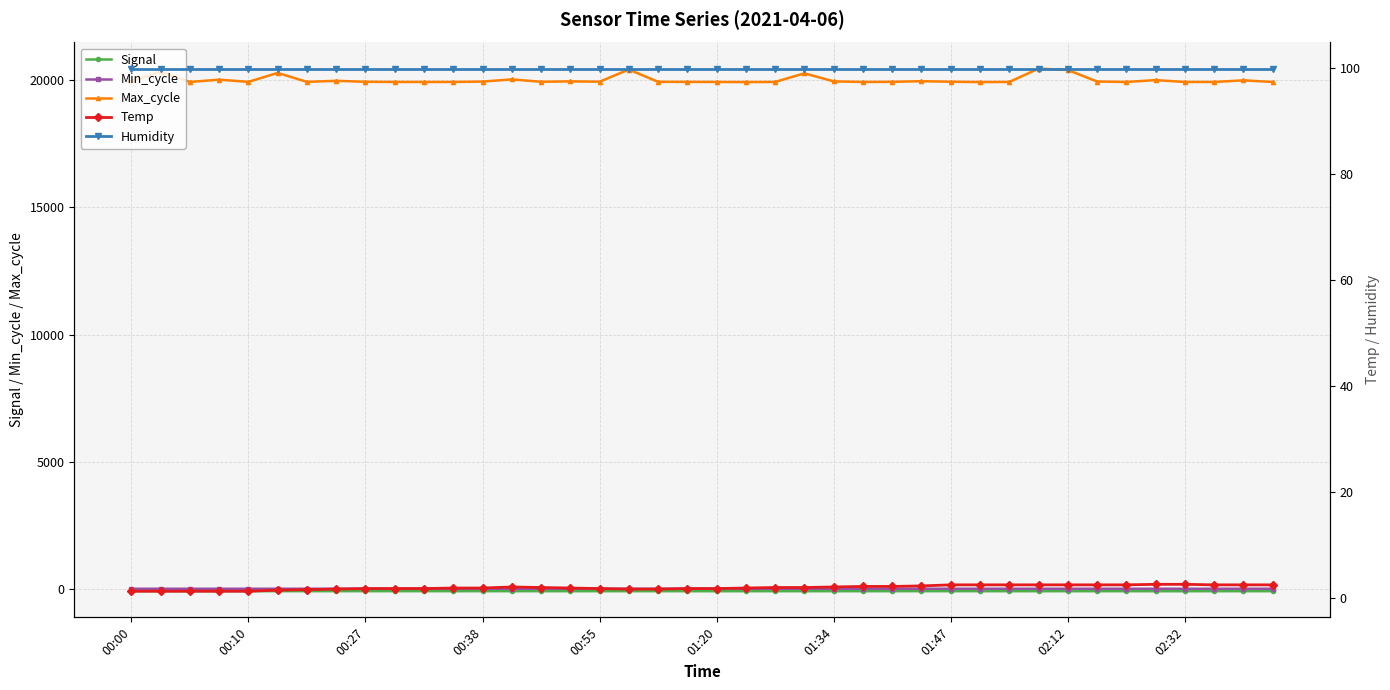

True or false: Signal and Max_cycle cross at least once.

False